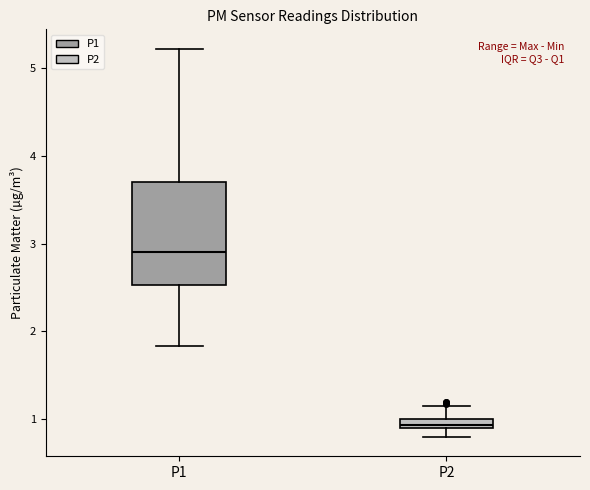

Where is the upper edge of the box for P2 on the y-axis? The values are not printed on the chart, so give them approximately, as read against the axis.

1.0